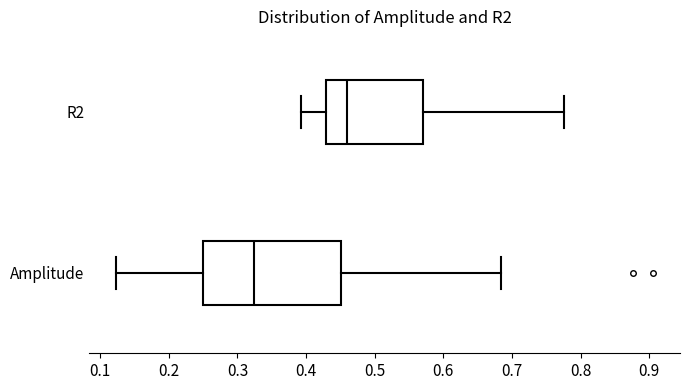

Which box is the widest, from its left edge to its right edge?

Amplitude